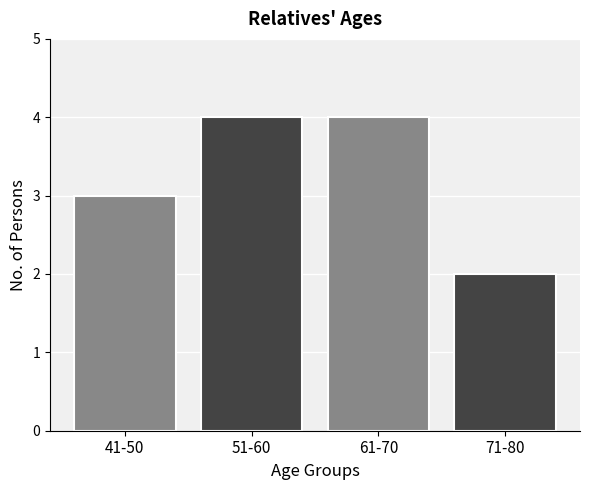

Reading left to right, what are all the values shown in this chart?

3	4	4	2